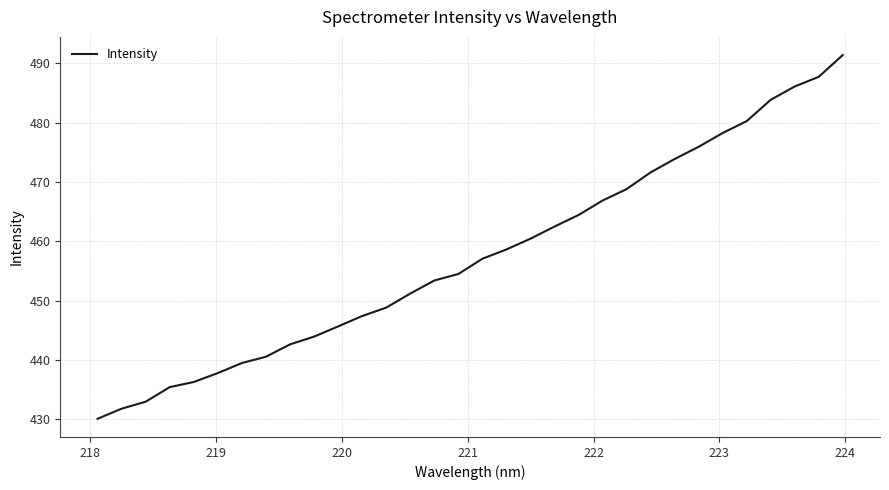

True or false: there are more than 1 points higher than both neighbors.

False